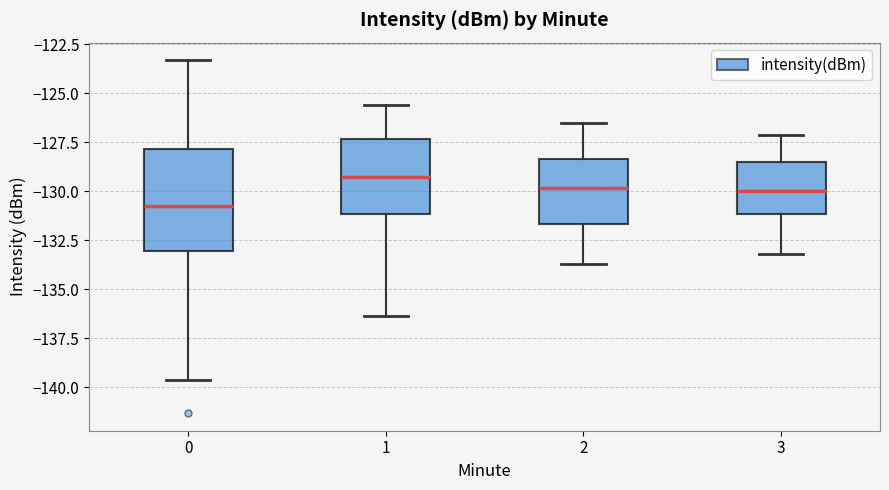

Where is the lower edge of the box at x = 0 on the y-axis? The values are not printed on the chart, so give them approximately, as read against the axis.

-133.0